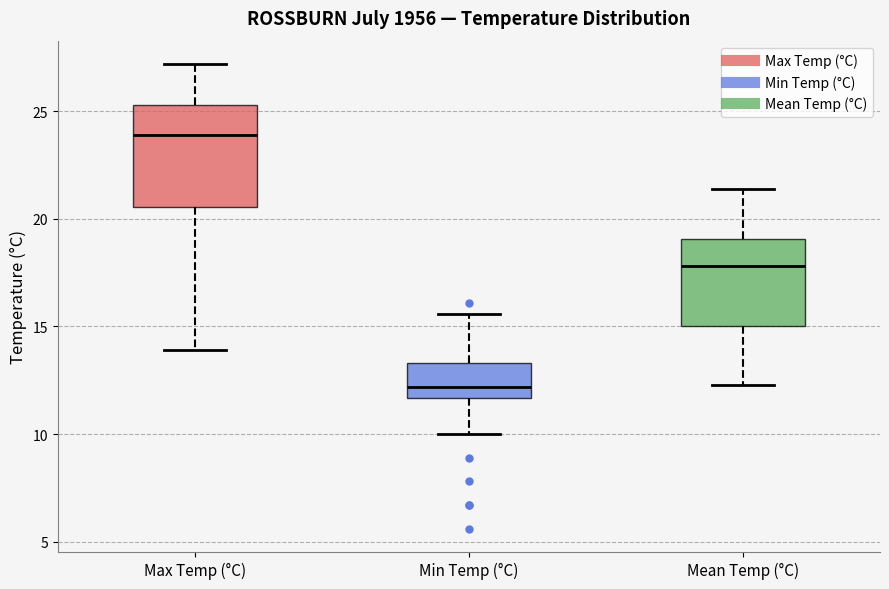

Reading left to right, read every box against the y-axis: the position of its median line, the range the box covers, and the ends of its whiskers. The values are not printed on the chart, so give them approximately, as read against the axis.

Max Temp (°C): median 24.0, box 20.5 to 25.5, whiskers 14.0 to 27.0
Min Temp (°C): median 12.0, box 11.5 to 13.5, whiskers 10.0 to 15.5
Mean Temp (°C): median 18.0, box 15.0 to 19.0, whiskers 12.5 to 21.5